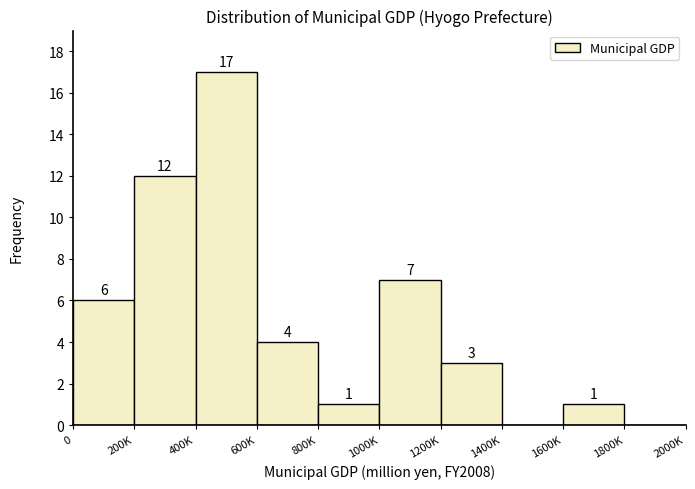

Reading left to right, extract all data points from this chart.

0=6	200K=12	400K=17	600K=4	800K=1	1000K=7	1200K=3	1400K=0	1600K=1	1800K=0